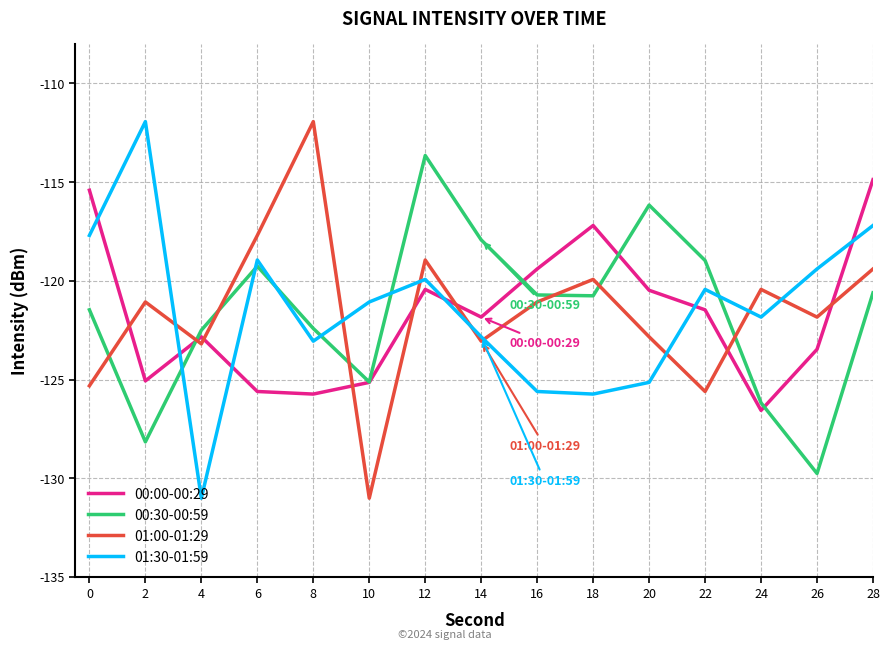

Is the value of 00:00-00:29 at 2 greater than the value of 01:30-01:59 at 16?

Yes